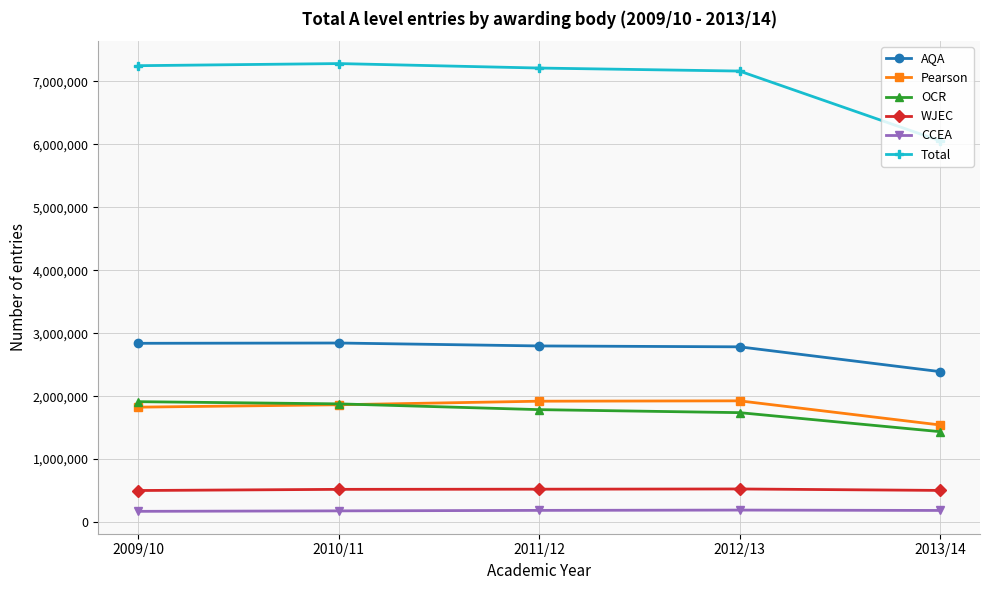

Which series has the largest total across all categories?

Total